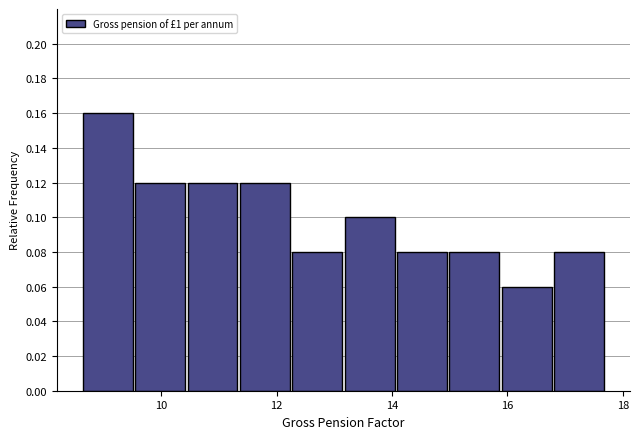

Which range on the x-axis has the tallest bar?

8.6 to 9.6